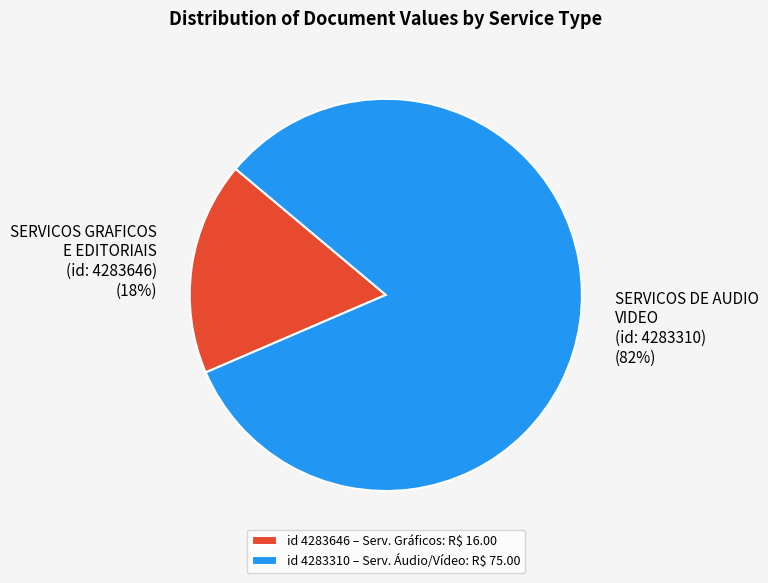

To the nearest percent, what is the average slice percentage?

50%